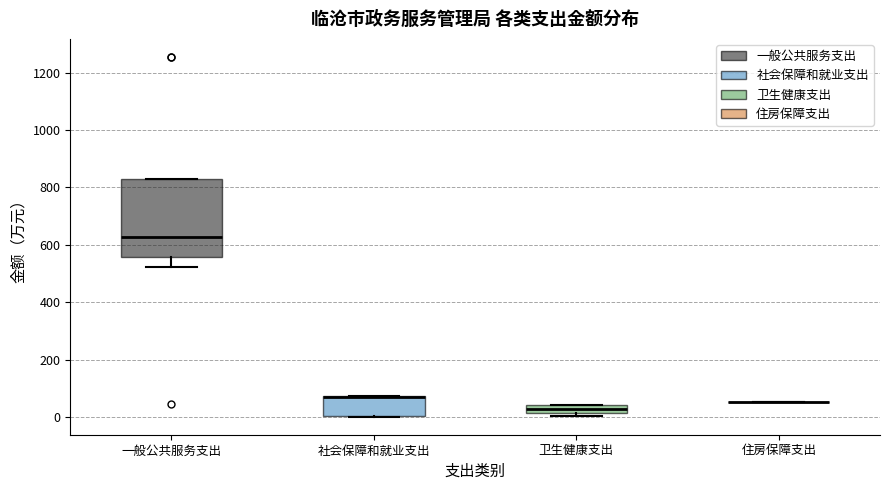

Where is the lower edge of the box for 一般公共服务支出 on the y-axis? The values are not printed on the chart, so give them approximately, as read against the axis.

560